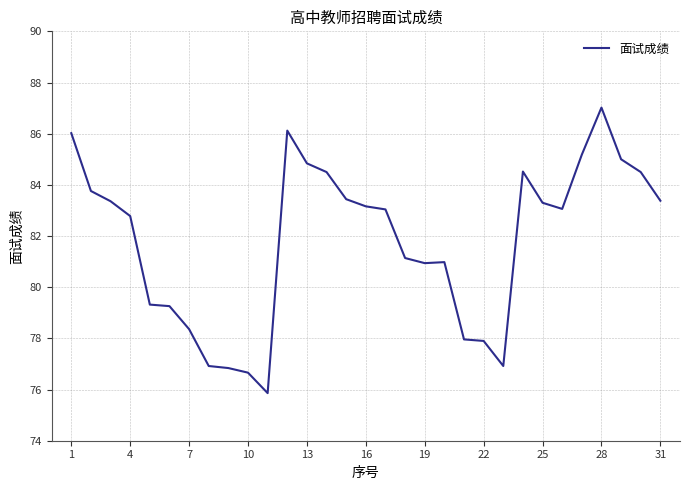

What is the minimum value shown in the chart?

75.9